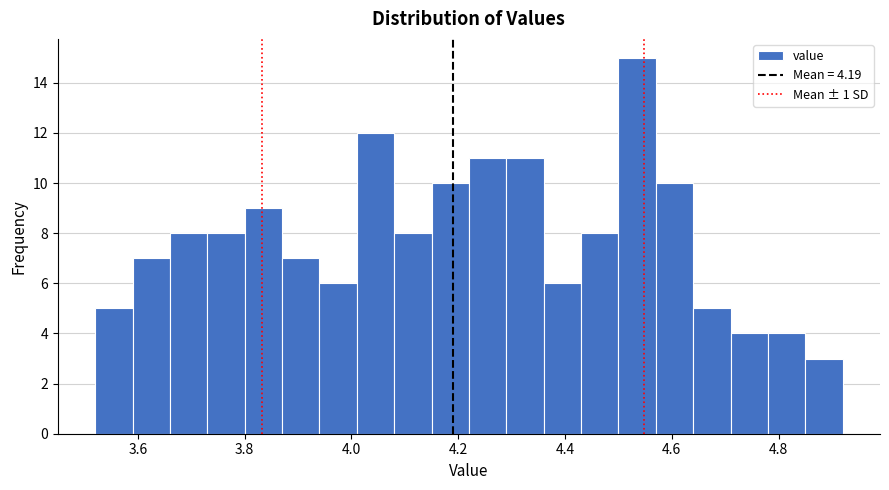

Read against the x-axis, roughly where is the centre of the tallest bar?

4.54